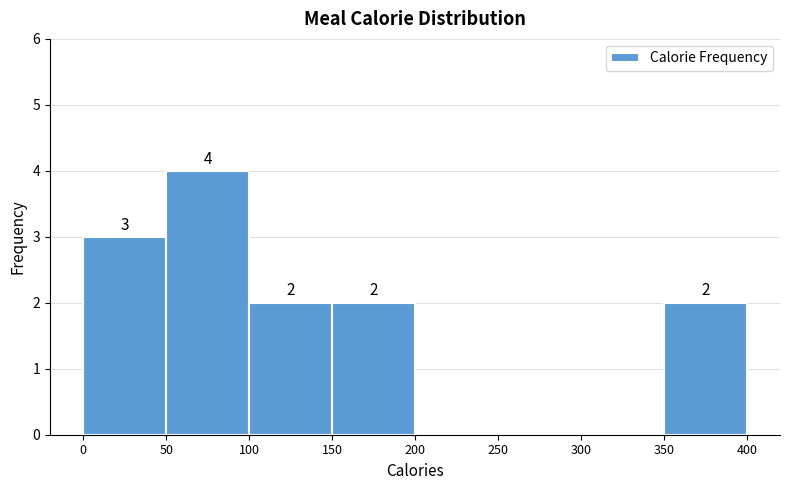

Which range on the x-axis has the tallest bar?

50 to 100